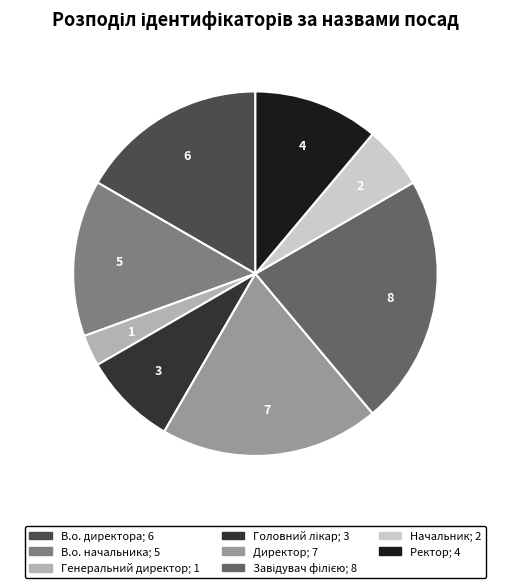

What is the smallest slice in the pie chart?

Генеральний директор